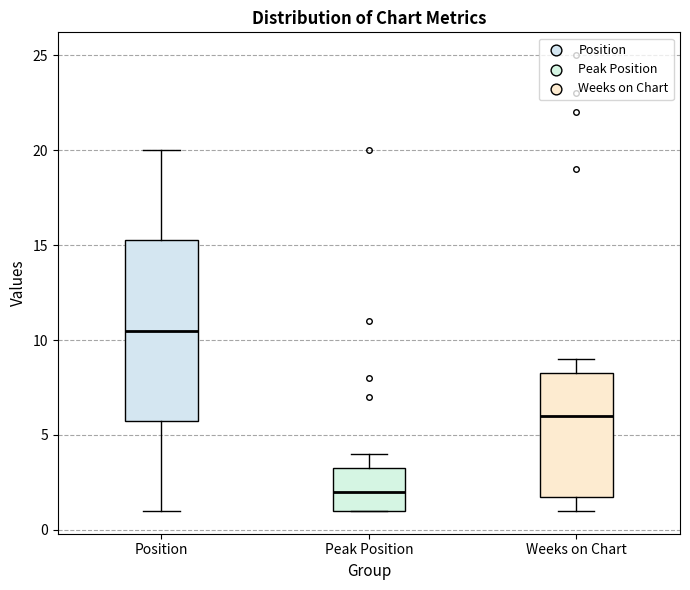

Reading left to right, read every box against the y-axis: the position of its median line, the range the box covers, and the ends of its whiskers. The values are not printed on the chart, so give them approximately, as read against the axis.

Position: median 10.5, box 6.0 to 15.5, whiskers 1.0 to 20.0
Peak Position: median 2.0, box 1.0 to 3.5, whiskers 1.0 to 4.0
Weeks on Chart: median 6.0, box 2.0 to 8.5, whiskers 1.0 to 9.0